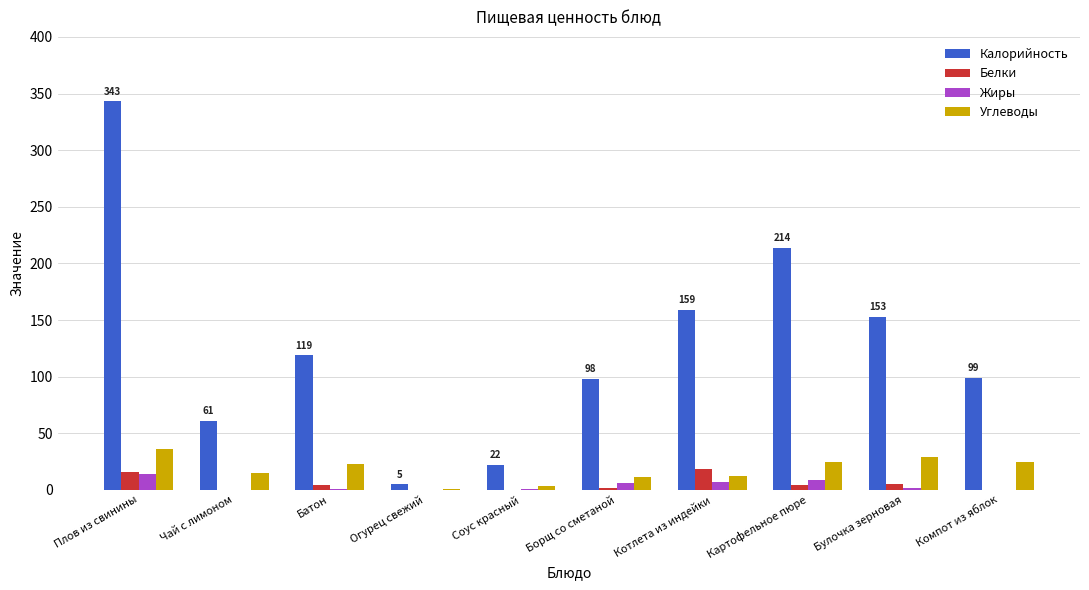

Are the bars grouped side by side (vs. stacked)?

Yes